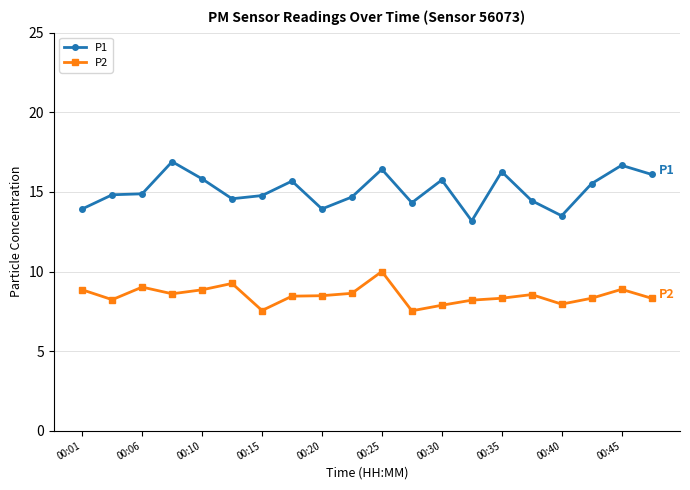

True or false: P2 and P1 intersect in this chart.

False